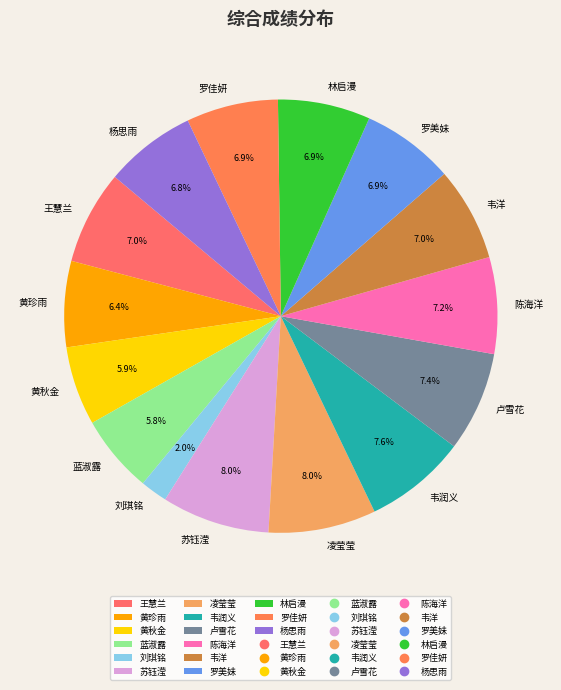

To the nearest percent, what is the combined percentage of 林启漫 and 刘琪铭?

9%